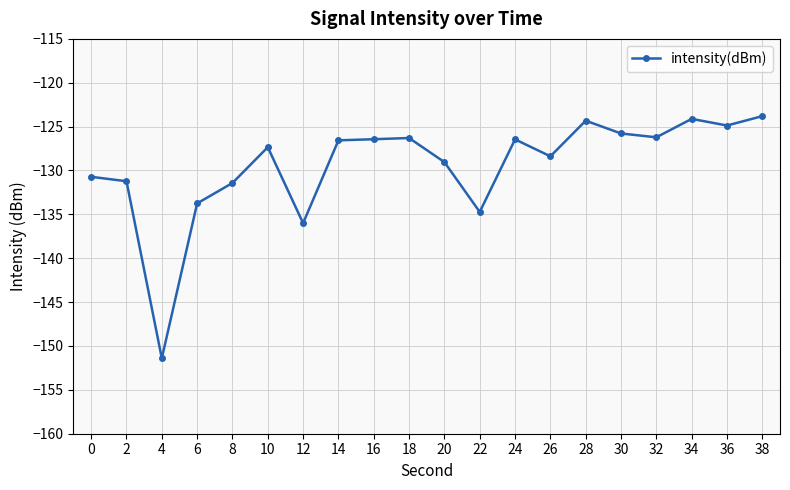

At which category does the data reach its first local valley?

4